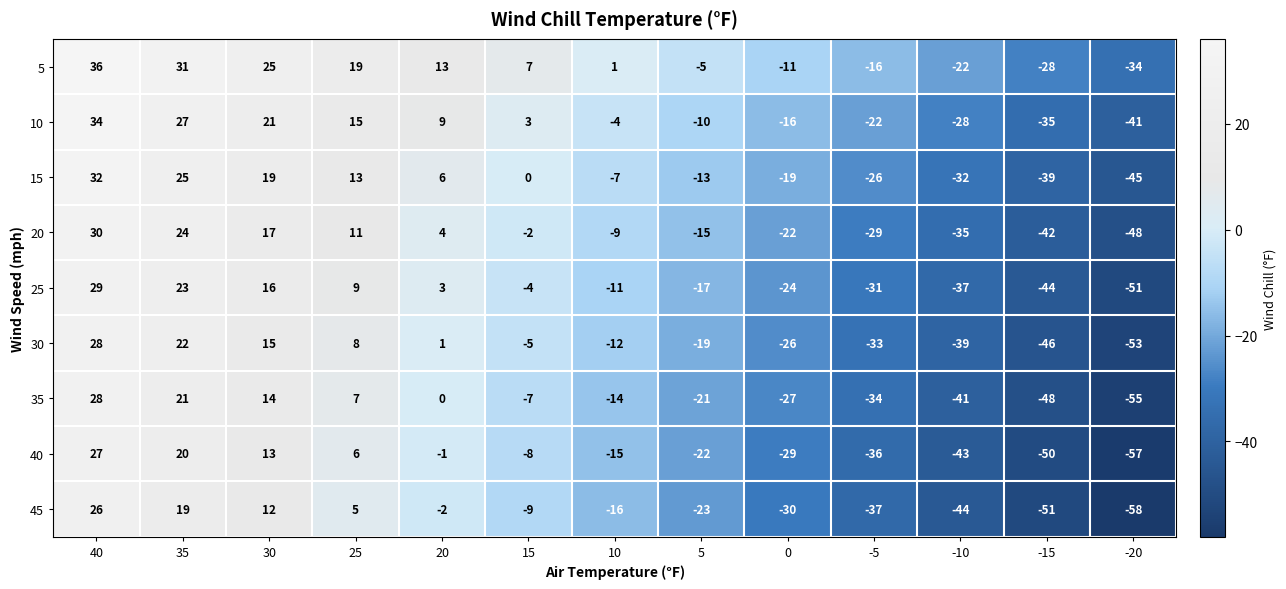

What is the average value of the 25 series?

-11